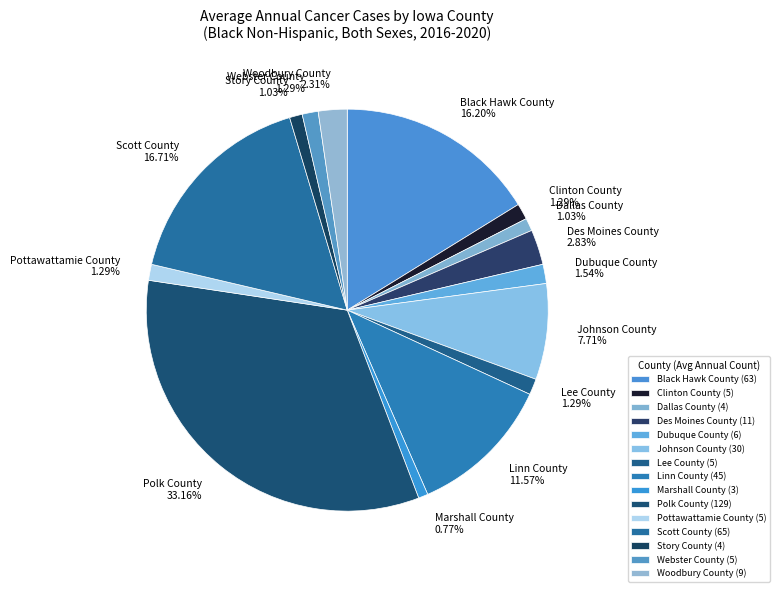

Is there any slice that represents more than half of the pie?

No